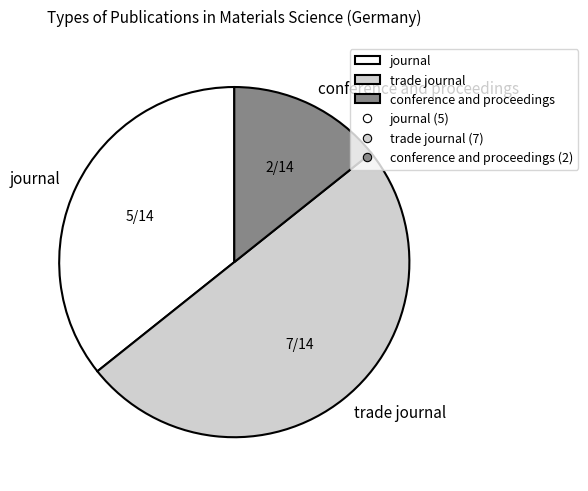

Which category has the biggest portion of the pie?

trade journal